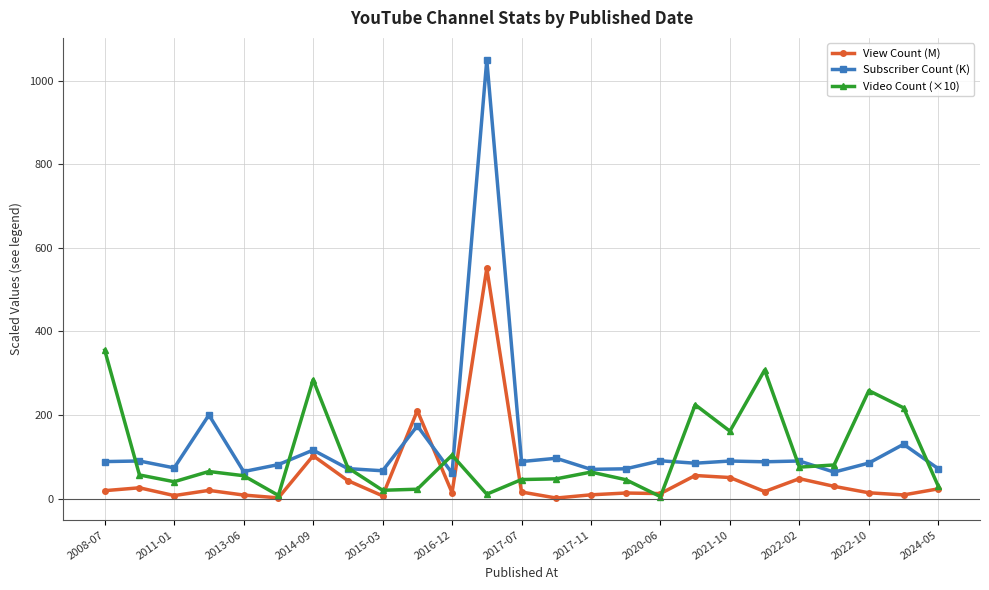

Rank the series by their maximum value, from highest to lowest.

Subscriber Count (K), View Count (M), Video Count (×10)